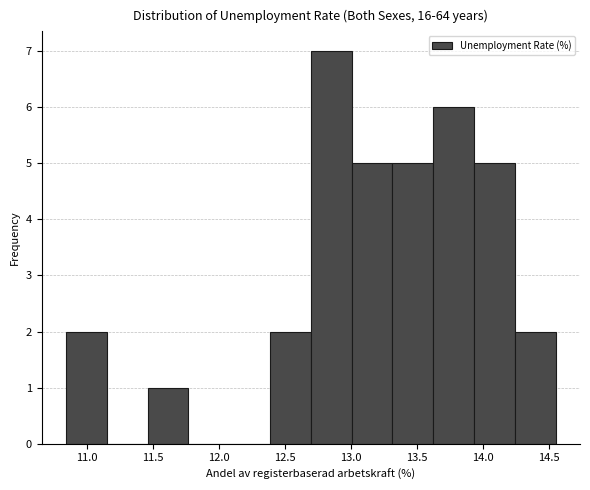

What is the height of the bar covering 13.95 to 14.25 on the x-axis? Neither the bar edges nor the heights are printed on the chart, so give them approximately, as read against the axes.

5